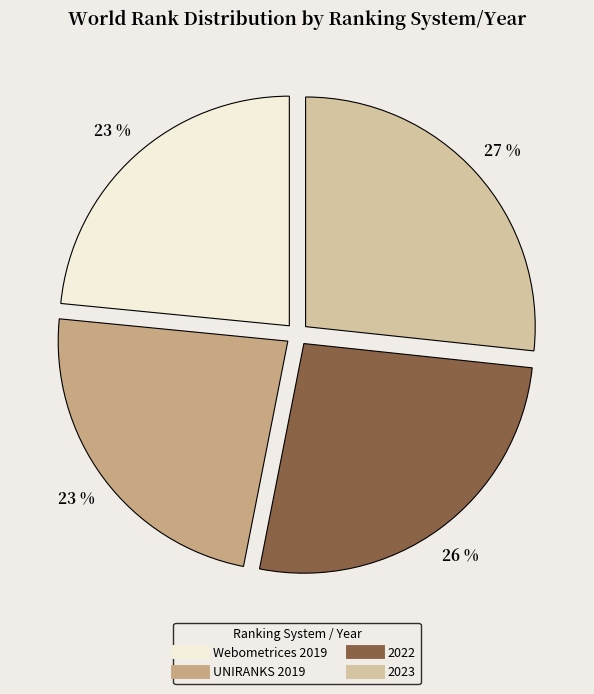

What percentage is the UNIRANKS 2019 slice, to the nearest percent?

23%